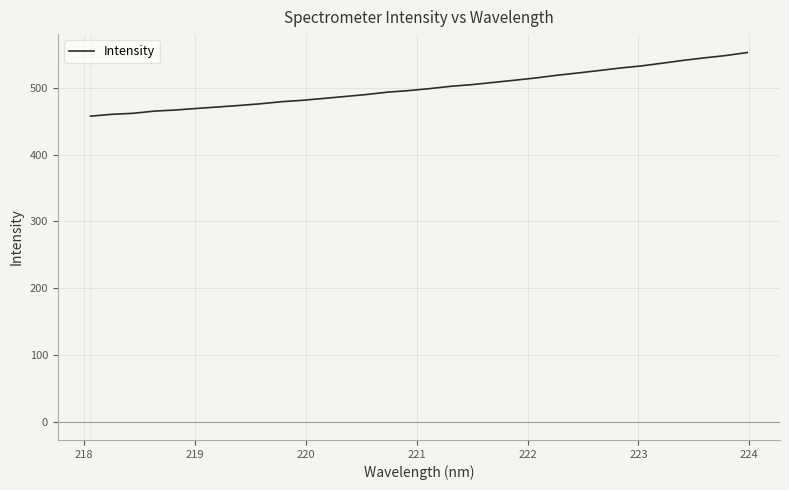

What is the difference between the maximum and minimum values?

95.3